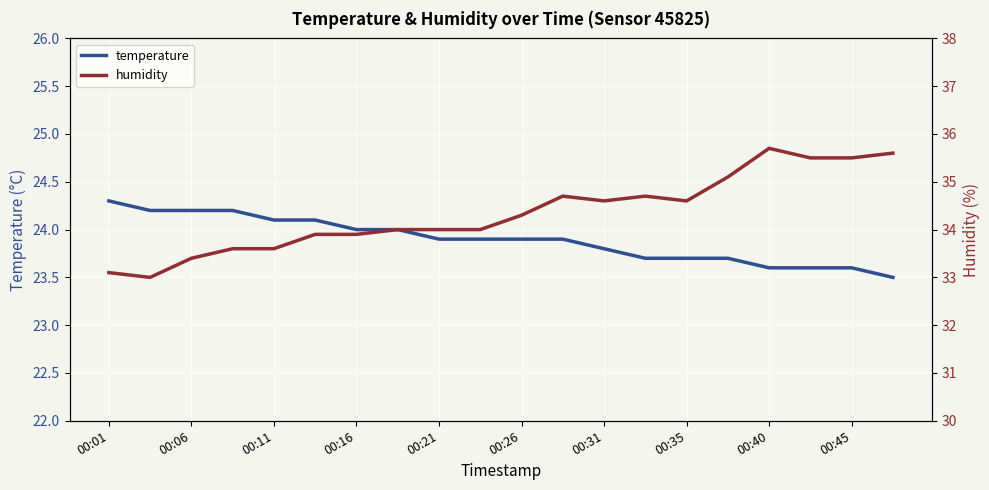

Count the number of data series in this chart.

2